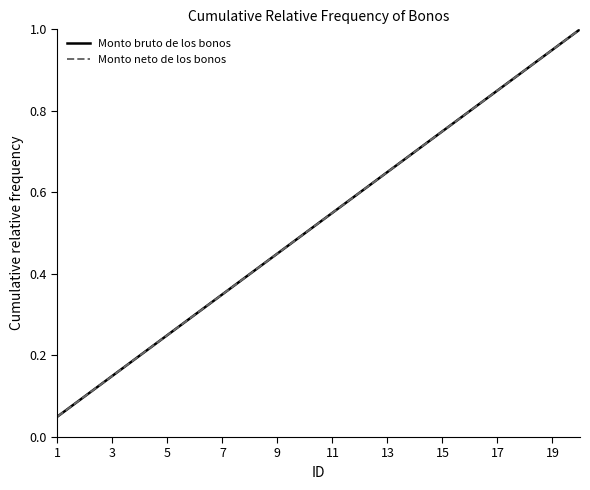

True or false: Monto neto de los bonos and Monto bruto de los bonos cross at least once.

False